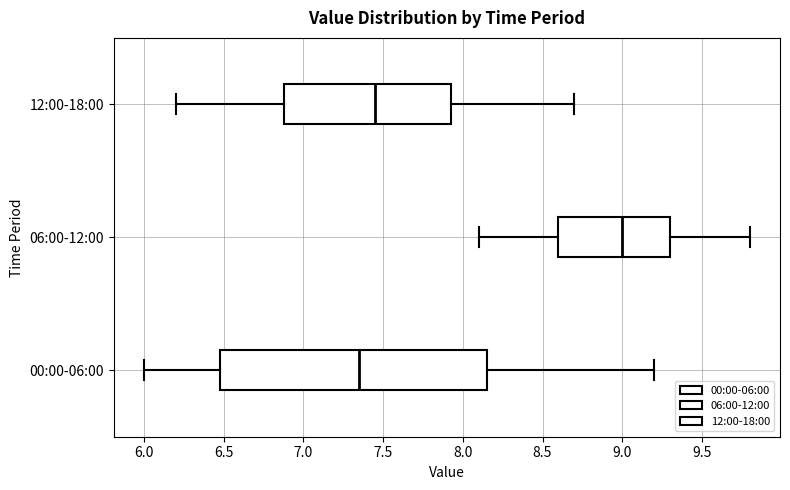

Which box has the furthest to the right median line?

06:00-12:00